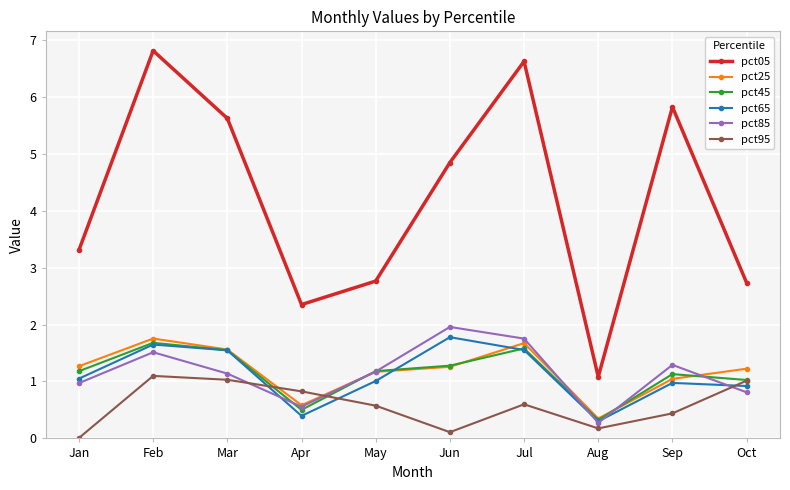

At which category does pct95 reach its first local valley?

Jun